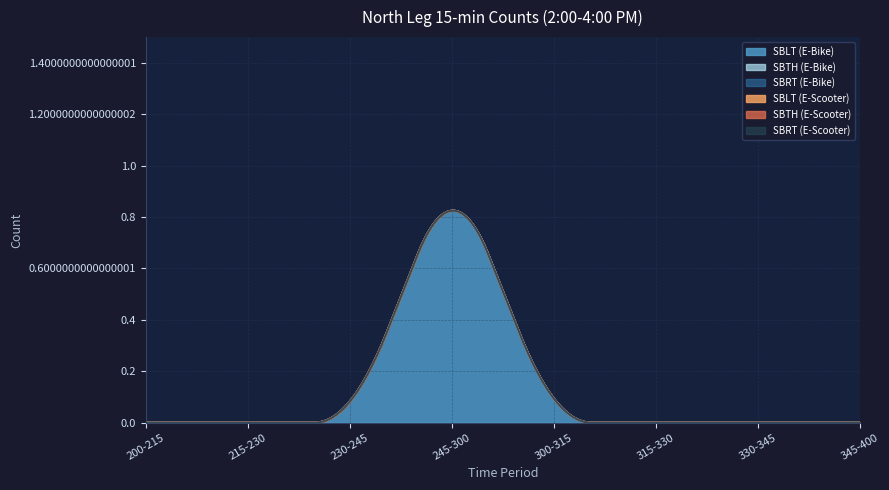

Reading left to right, list all the values displayed in this chart.

SBLT (E-Bike): 200-215=0	215-230=0	230-245=0	245-300=1	300-315=0	315-330=0	330-345=0	345-400=0
SBTH (E-Bike): 200-215=0	215-230=0	230-245=0	245-300=0	300-315=0	315-330=0	330-345=0	345-400=0
SBRT (E-Bike): 200-215=0	215-230=0	230-245=0	245-300=0	300-315=0	315-330=0	330-345=0	345-400=0
SBLT (E-Scooter): 200-215=0	215-230=0	230-245=0	245-300=0	300-315=0	315-330=0	330-345=0	345-400=0
SBTH (E-Scooter): 200-215=0	215-230=0	230-245=0	245-300=0	300-315=0	315-330=0	330-345=0	345-400=0
SBRT (E-Scooter): 200-215=0	215-230=0	230-245=0	245-300=0	300-315=0	315-330=0	330-345=0	345-400=0